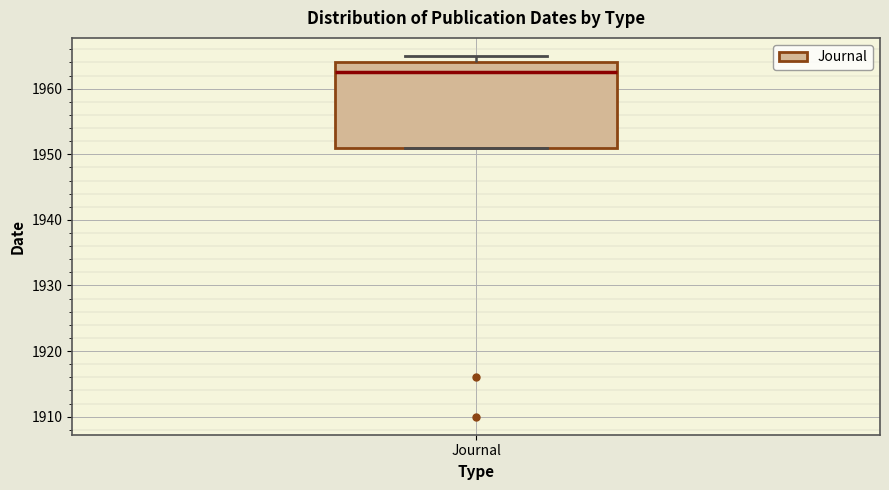

Transcribe this box plot: give where the median line is, the range the box spans, and where the two whiskers end, as read against the y-axis. The values are not printed on the chart, so give them approximately, as read against the axis.

median 1963, box 1951 to 1964, whiskers 1951 to 1965